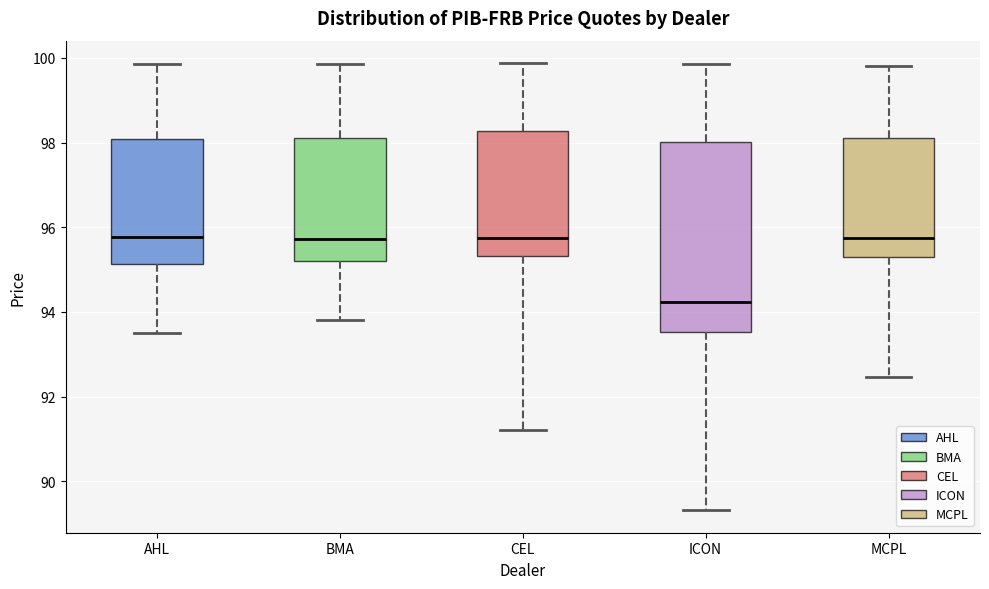

Where is the lower edge of the box for CEL on the y-axis? The values are not printed on the chart, so give them approximately, as read against the axis.

95.4